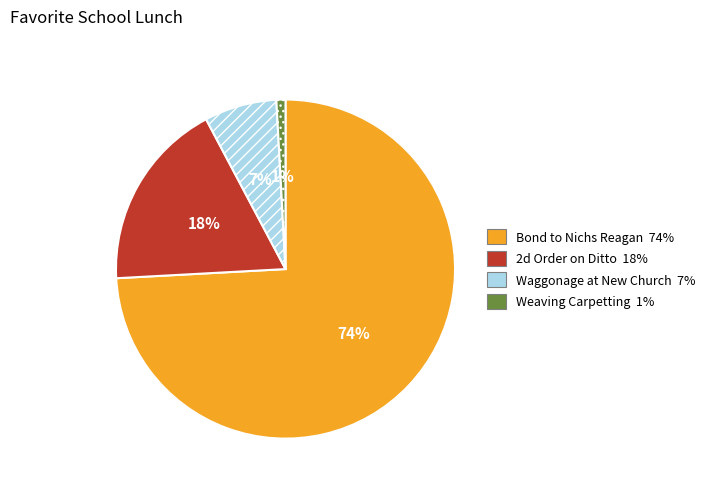

To the nearest percent, what is the difference between the largest and smallest slice percentages?

73%